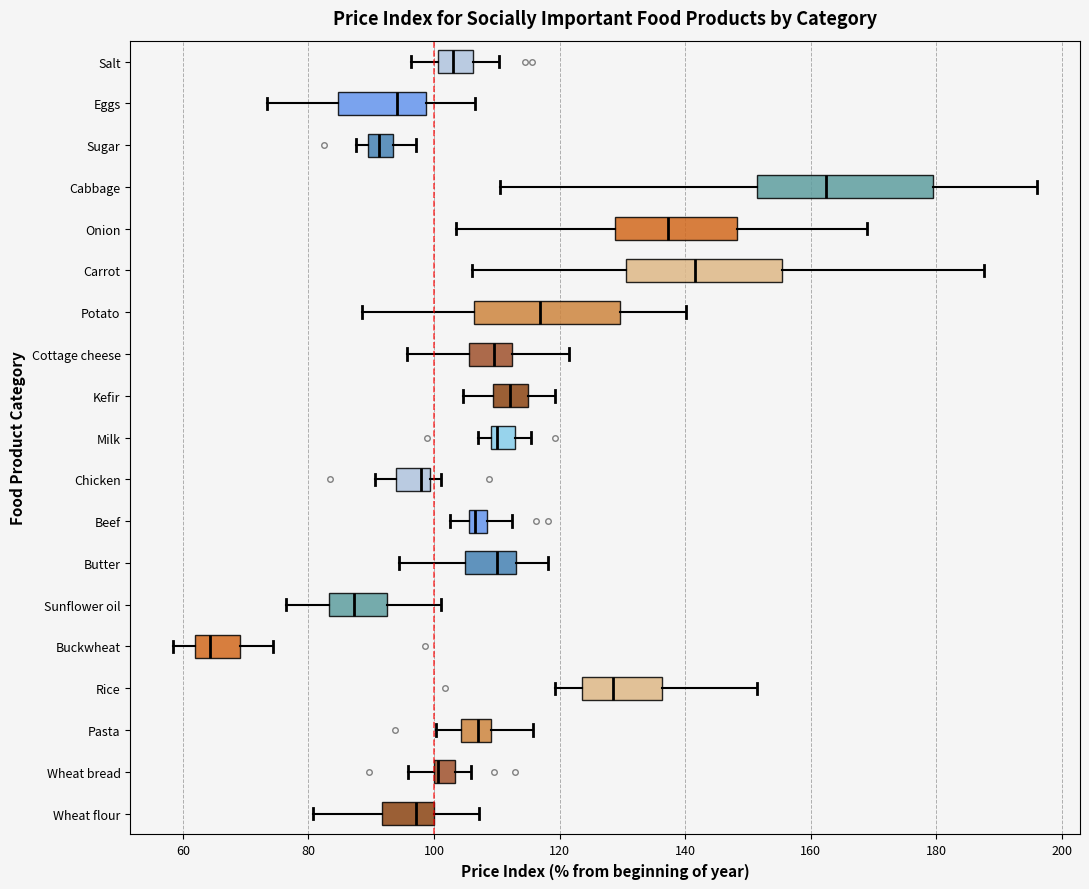

Where is the right edge of the box for Butter on the x-axis? The values are not printed on the chart, so give them approximately, as read against the axis.

114